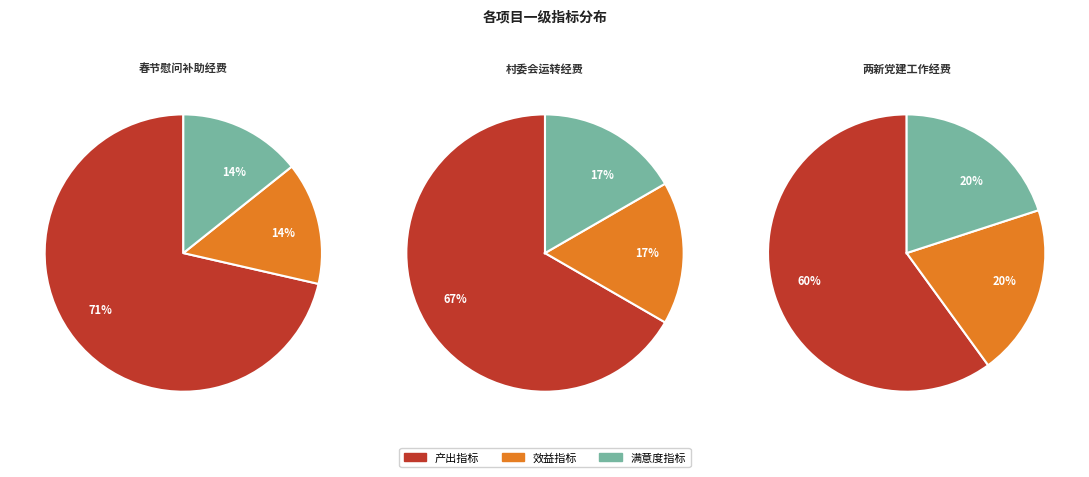

Count the number of slices in the pie.

3